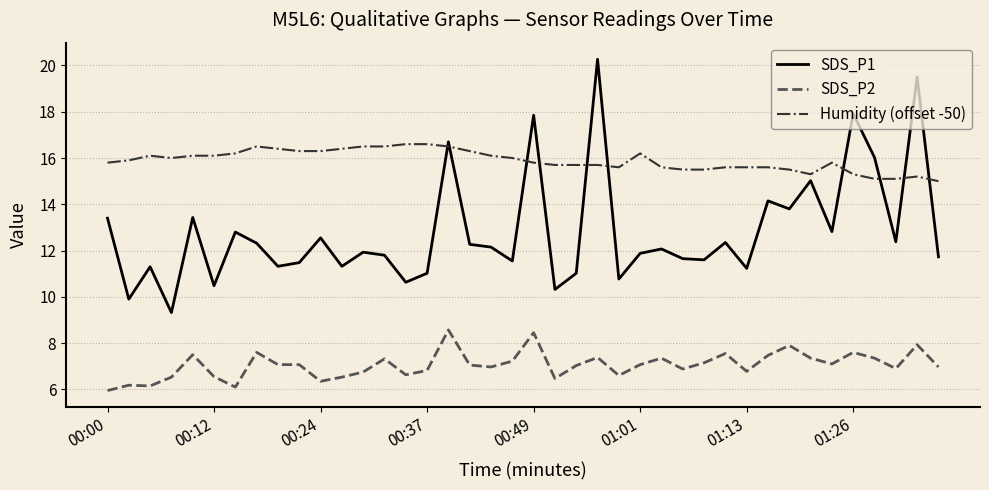

What is the smallest value displayed?

6.0